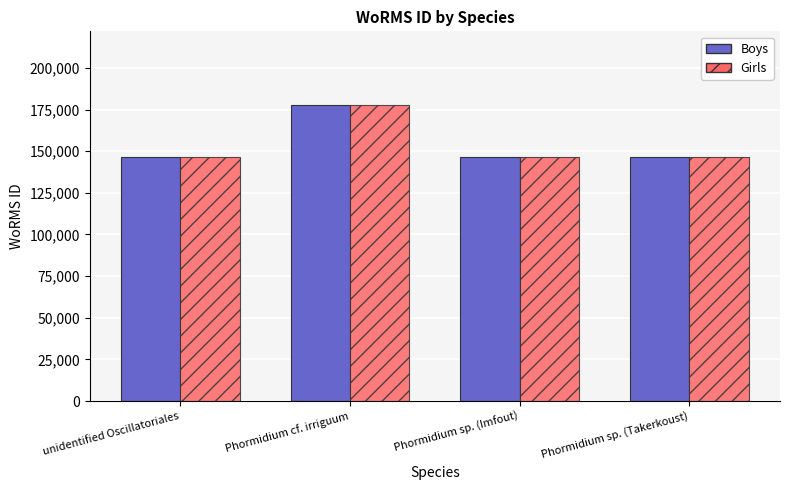

What is the difference between the maximum and minimum values in the Boys series?

30936